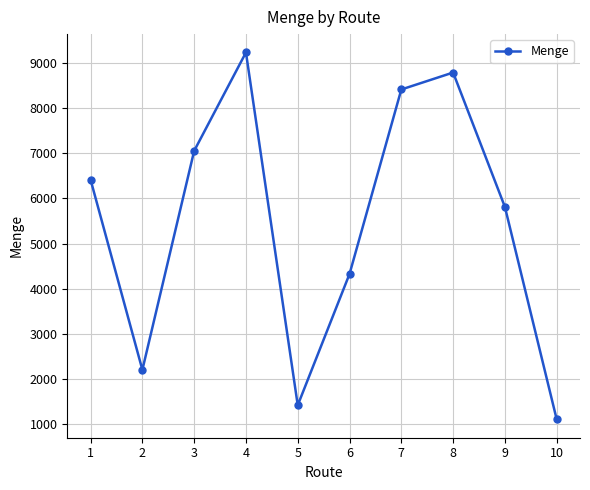

What is the value of the 7th point from the left?

8410